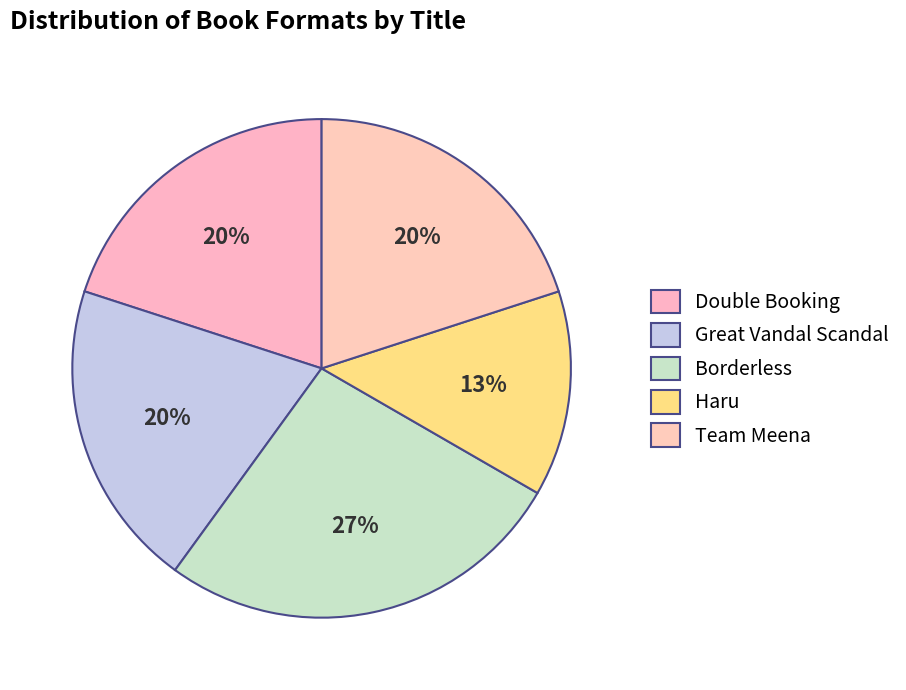

Which category has the biggest portion of the pie?

Borderless